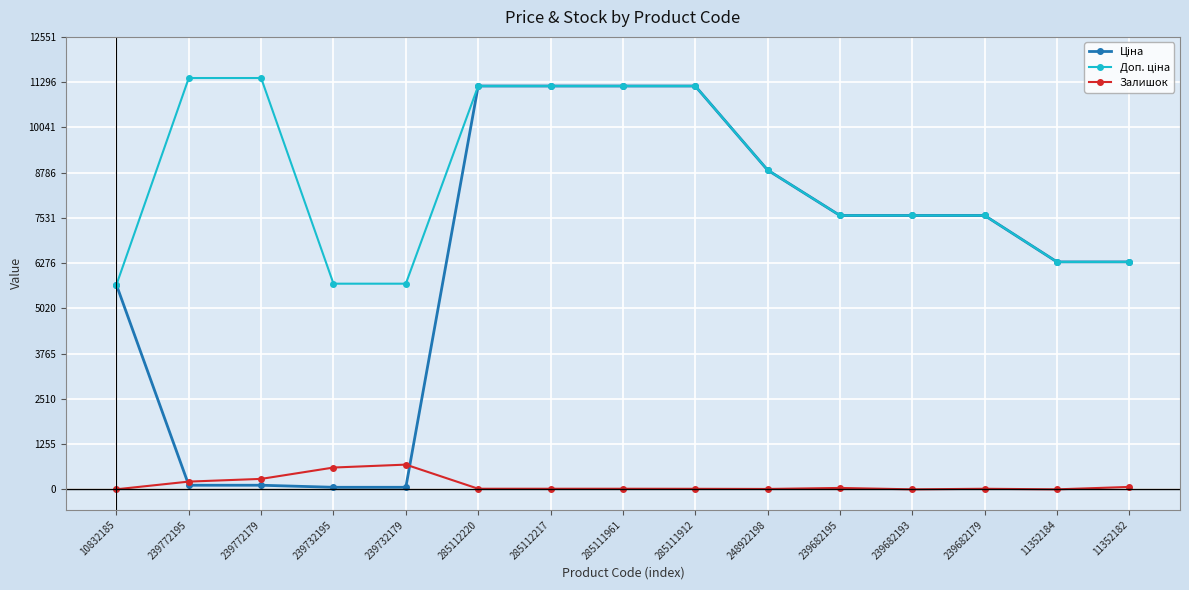

Does the chart have visible grid lines?

Yes